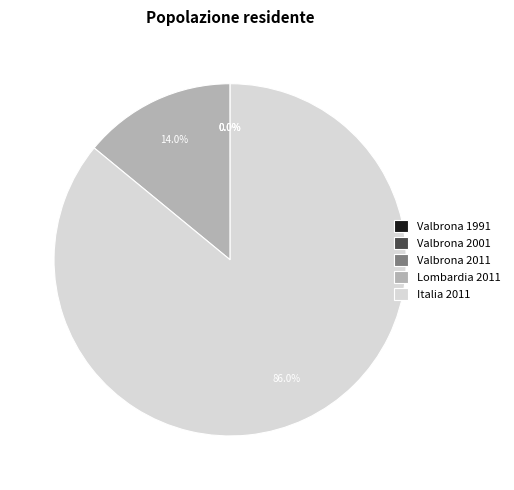

What is the total percentage of Lombardia 2011 and Italia 2011?

100.0%